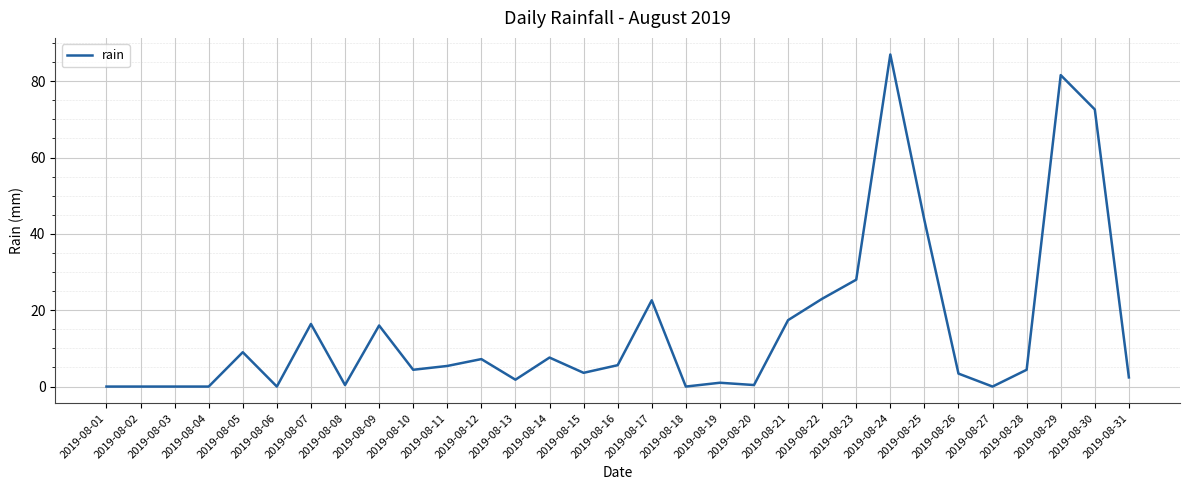

Does the chart display data point markers on the line(s)?

No